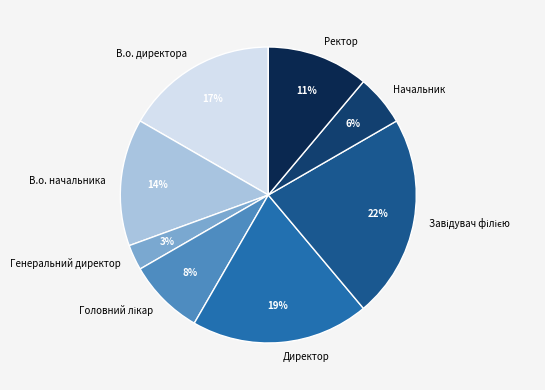

Which category has the smallest portion of the pie?

Генеральний директор